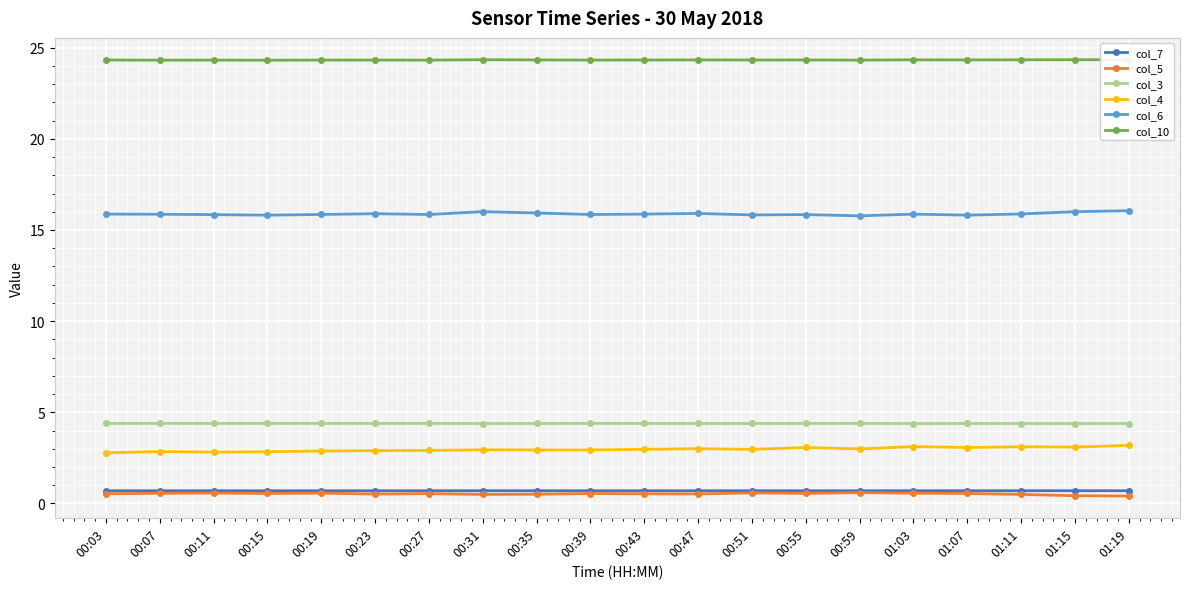

Reading left to right, list all the values displayed in this chart.

col_7: 0.7	0.7	0.7	0.7	0.7	0.7	0.7	0.7	0.7	0.7	0.7	0.7	0.7	0.7	0.7	0.7	0.7	0.7	0.7	0.7
col_5: 0.5	0.6	0.6	0.5	0.6	0.5	0.5	0.5	0.5	0.5	0.5	0.5	0.6	0.6	0.6	0.6	0.5	0.5	0.4	0.4
col_3: 4.4	4.4	4.4	4.4	4.4	4.4	4.4	4.4	4.4	4.4	4.4	4.4	4.4	4.4	4.4	4.4	4.4	4.4	4.4	4.4
col_4: 2.8	2.8	2.8	2.8	2.9	2.9	2.9	2.9	2.9	2.9	3.0	3.0	3.0	3.1	3.0	3.1	3.1	3.1	3.1	3.2
col_6: 15.9	15.9	15.8	15.8	15.9	15.9	15.8	16.0	15.9	15.8	15.9	15.9	15.8	15.8	15.8	15.9	15.8	15.9	16.0	16.1
col_10: 24.3	24.3	24.3	24.3	24.3	24.3	24.3	24.3	24.3	24.3	24.3	24.3	24.3	24.3	24.3	24.3	24.3	24.3	24.3	24.3